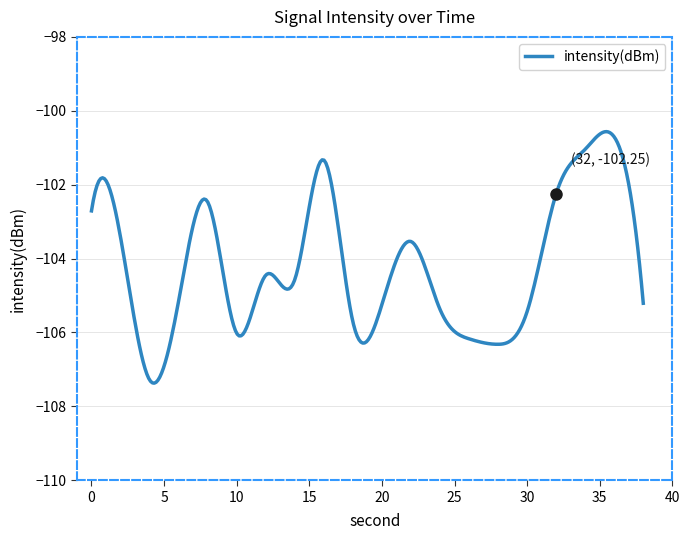

What is the difference between the maximum and minimum values?

6.8